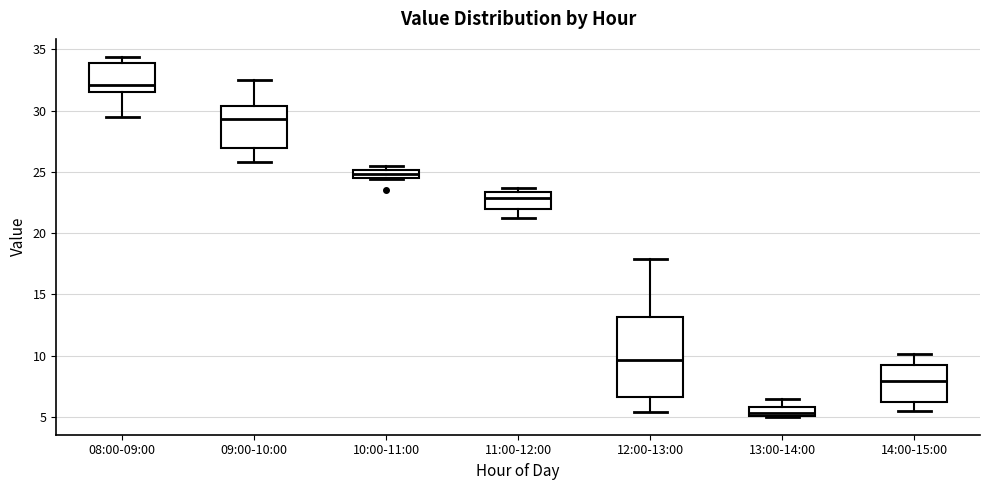

Which box has the lowest median line?

13:00-14:00